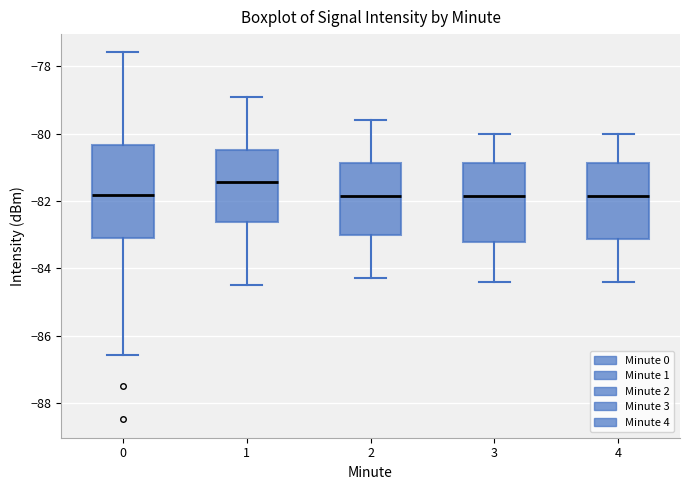

Reading left to right, transcribe this box plot: for each box, give where its median line is, the range the box spans, and where its two whiskers end, as read against the y-axis. The values are not printed on the chart, so give them approximately, as read against the axis.

0: median -81.8, box -83.2 to -80.4, whiskers -86.6 to -77.6
1: median -81.4, box -82.6 to -80.4, whiskers -84.4 to -78.8
2: median -81.8, box -83.0 to -80.8, whiskers -84.2 to -79.6
3: median -81.8, box -83.2 to -80.8, whiskers -84.4 to -80.0
4: median -81.8, box -83.2 to -80.8, whiskers -84.4 to -80.0